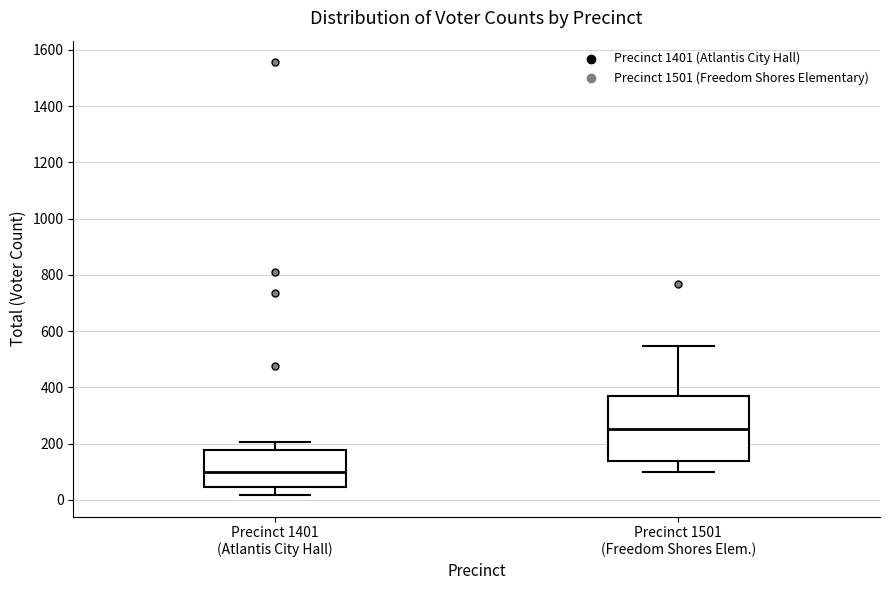

Reading left to right, read every box against the y-axis: the position of its median line, the range the box covers, and the ends of its whiskers. The values are not printed on the chart, so give them approximately, as read against the axis.

Precinct 1401 (Atlantis City Hall): median 100, box 40 to 180, whiskers 20 to 200
Precinct 1501 (Freedom Shores Elem.): median 260, box 140 to 360, whiskers 100 to 540